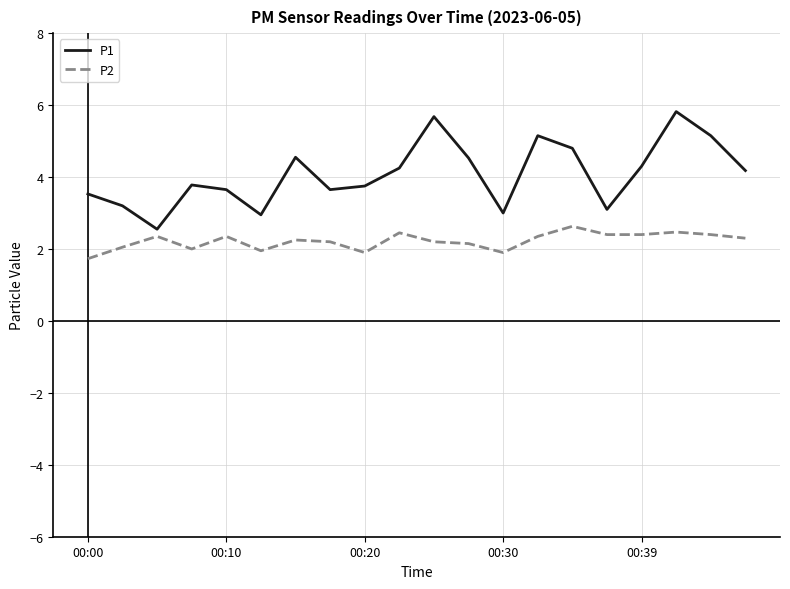

How many lines are shown in the chart?

2